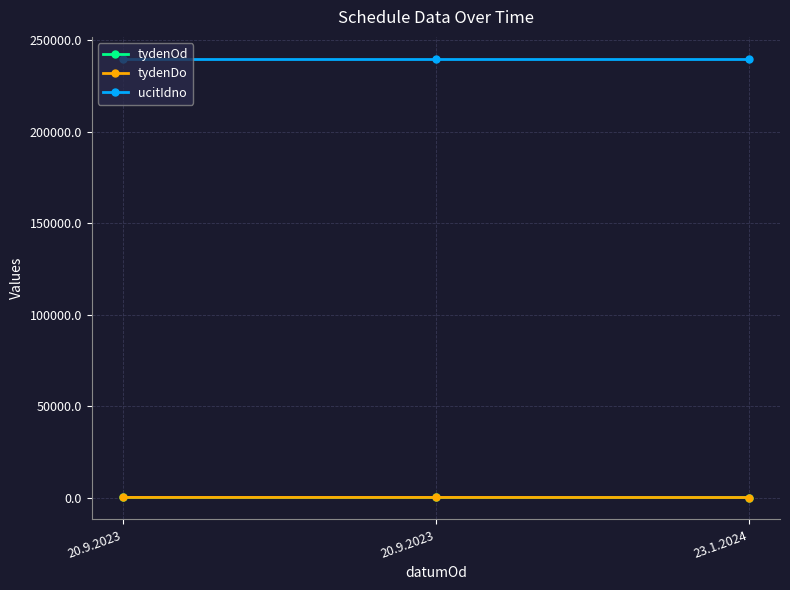

Rank the categories by ucitIdno value from highest to lowest.

20.9.2023, 20.9.2023, 23.1.2024